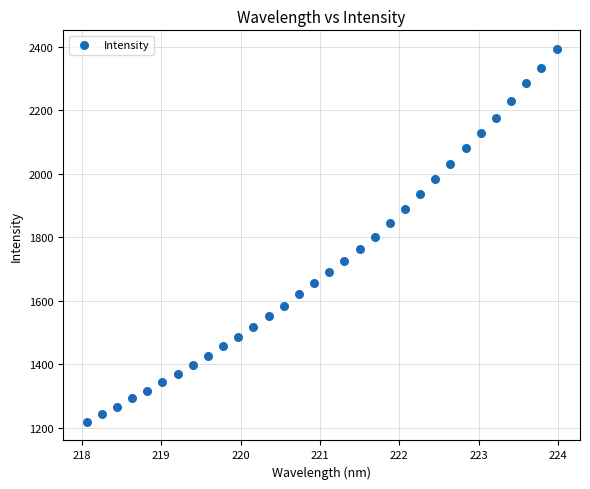

What is the range of X values (max minus min)?

5.9